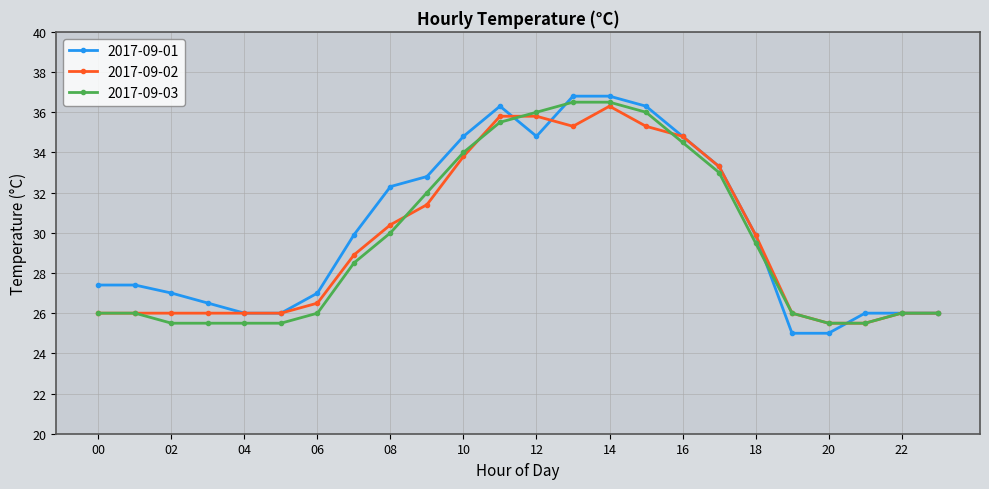

How many categories are shown in the chart?

24